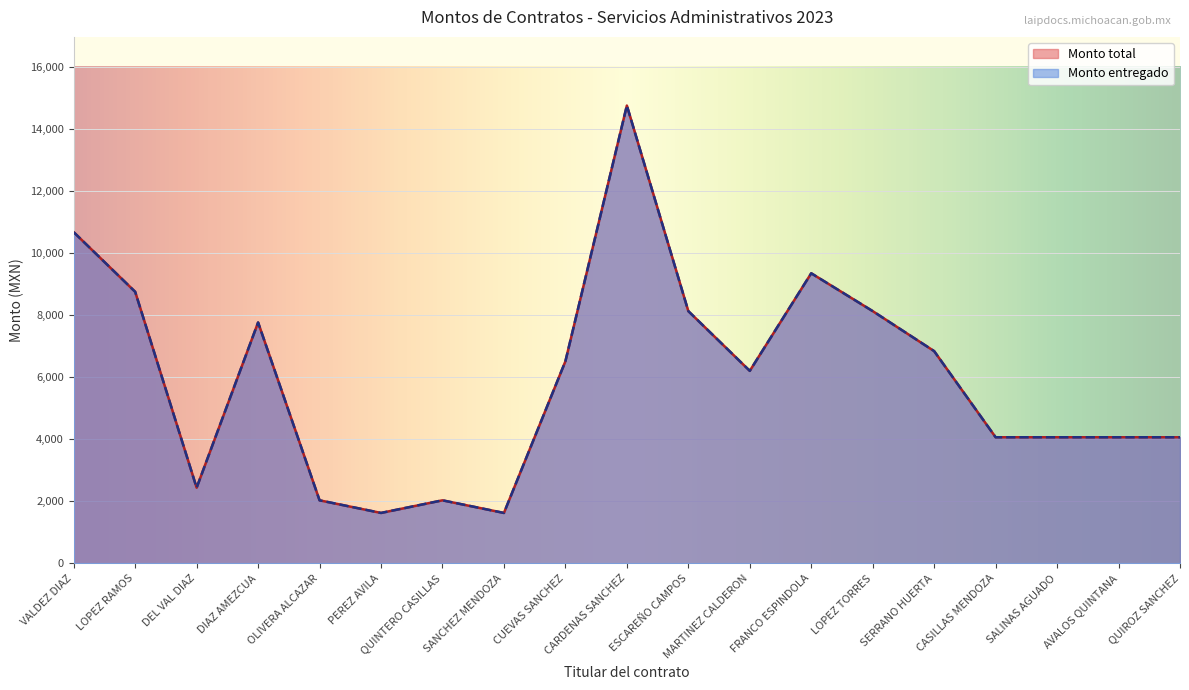

True or false: Monto total has more than 1 points higher than both neighbors.

True